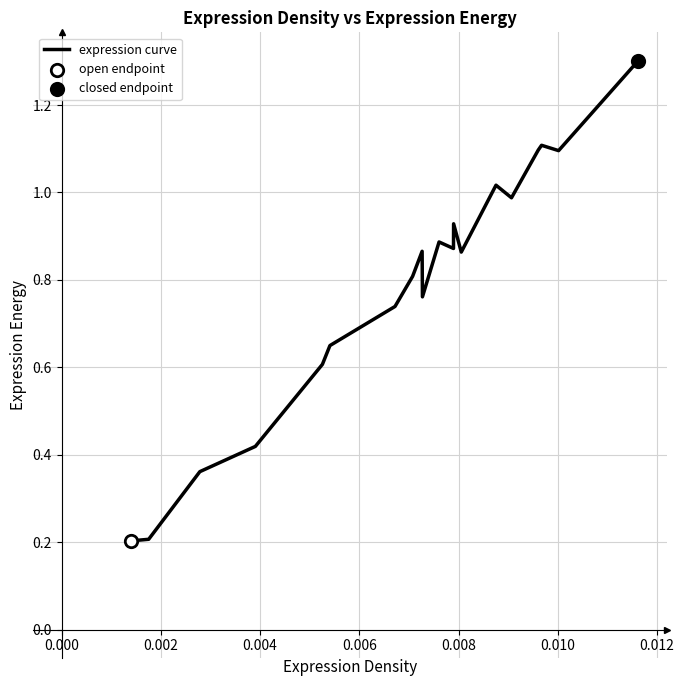

What is the greatest value displayed?

1.3